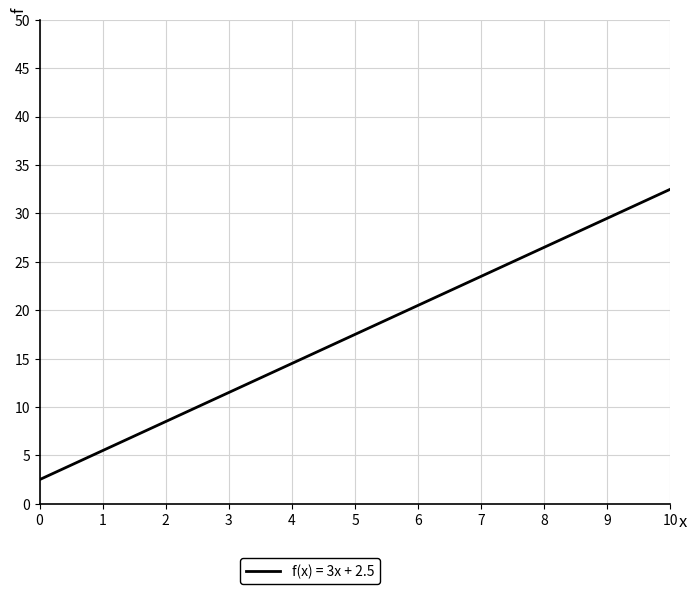

True or false: there are more than 0 points higher than both neighbors.

False